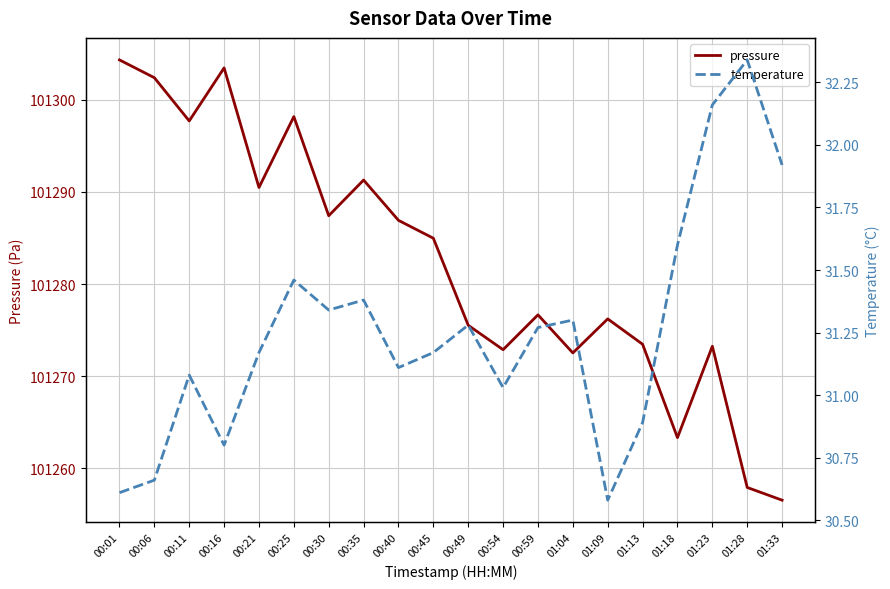

What is the value of the pressure point at the 12th from the left?

101272.9